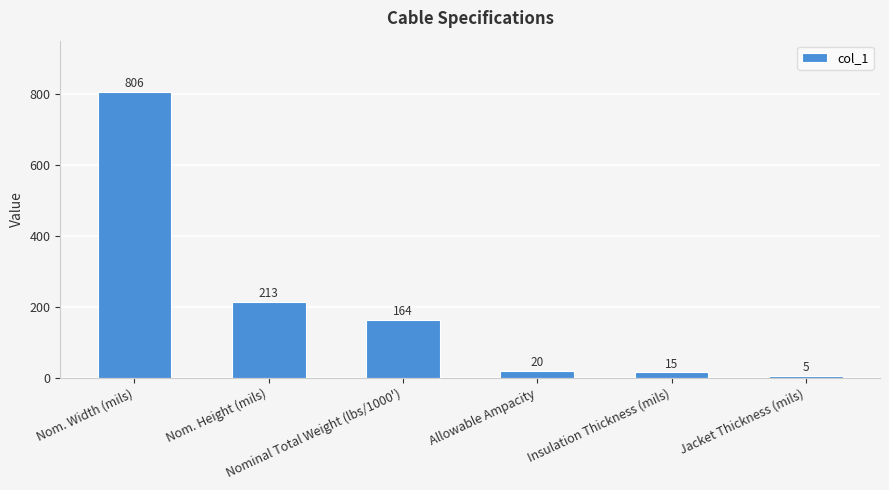

What is the maximum value shown in the chart?

806